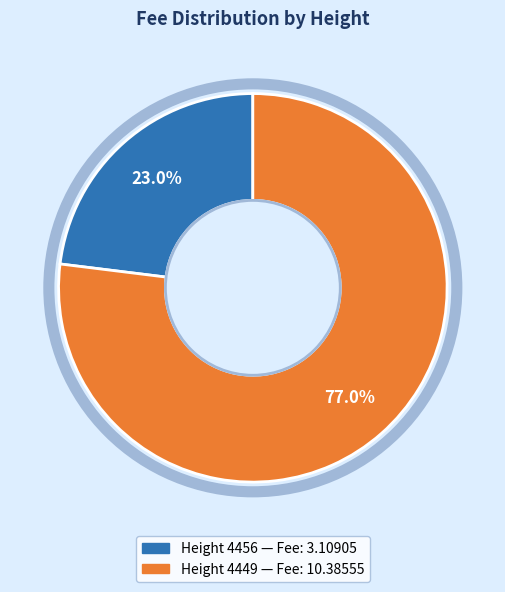

Does any single category account for the majority?

Yes